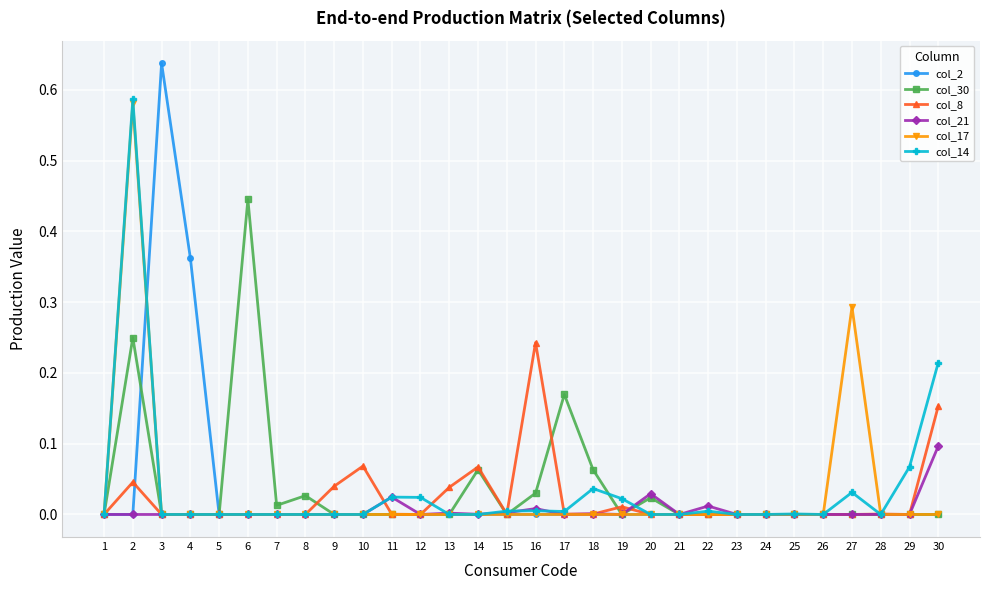

Which series has the widest spread of values?

col_2